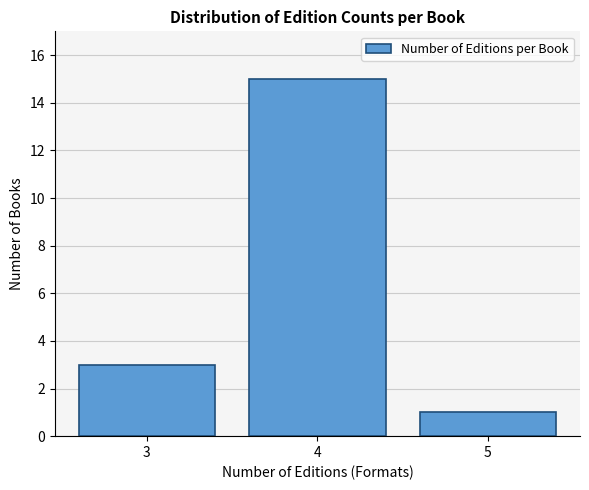

Reading left to right, list every bar in this chart as the range it spans on the x-axis followed by its height. The values are not printed on the chart, so give them approximately, as read against the axis.

2.5 to 3.5: 3
3.5 to 4.5: 15
4.5 to 5.5: 1